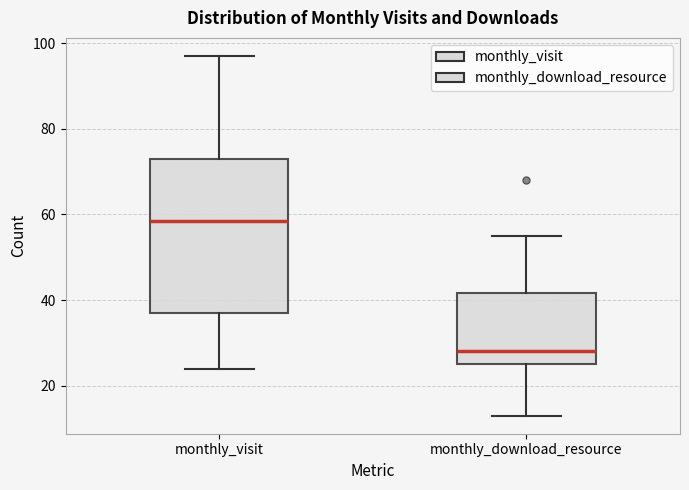

Reading left to right, transcribe this box plot: for each box, give where its median line is, the range the box spans, and where its two whiskers end, as read against the y-axis. The values are not printed on the chart, so give them approximately, as read against the axis.

monthly_visit: median 58, box 38 to 74, whiskers 24 to 98
monthly_download_resource: median 28, box 26 to 42, whiskers 14 to 56